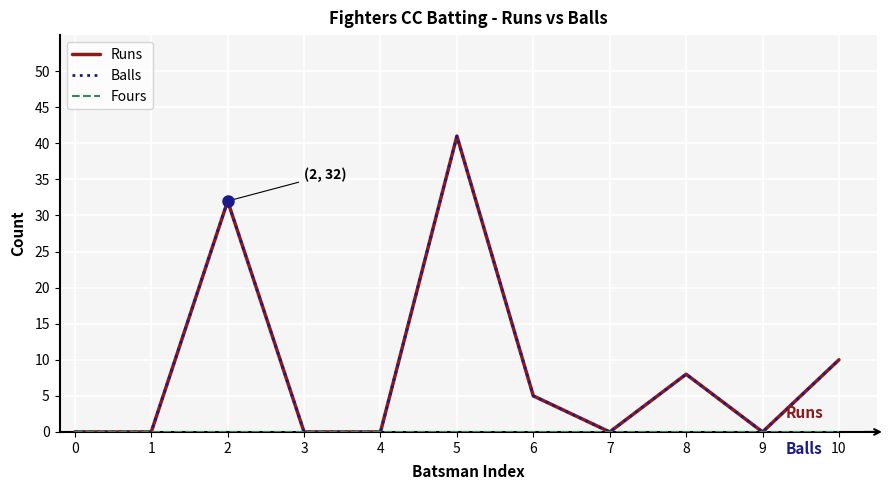

Which has a higher value, 4 or 0?

4